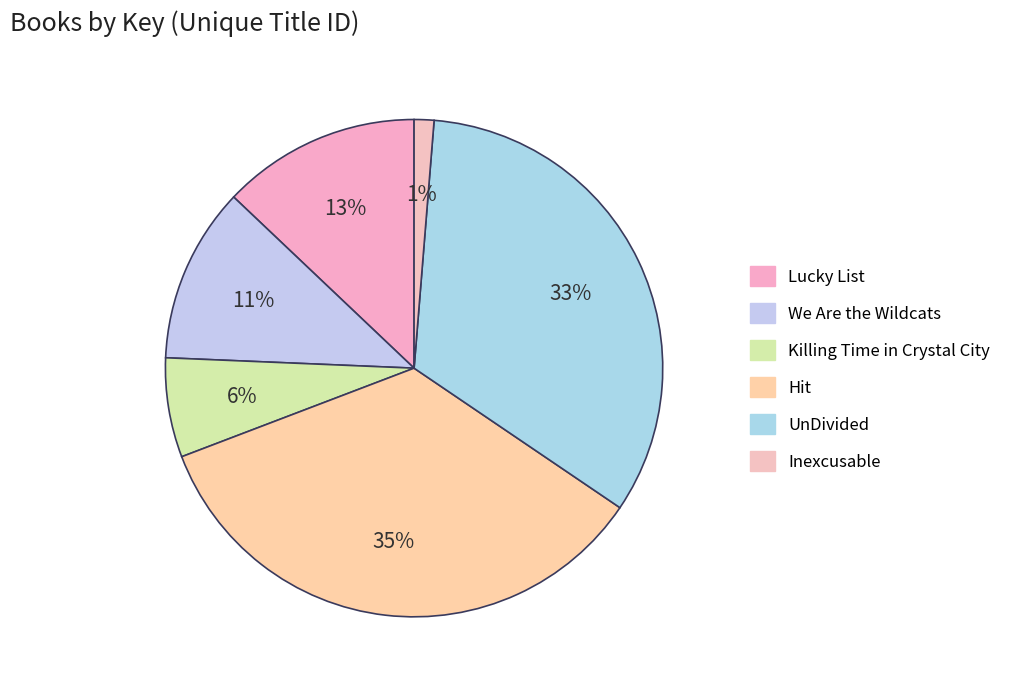

Count the number of slices in the pie.

6